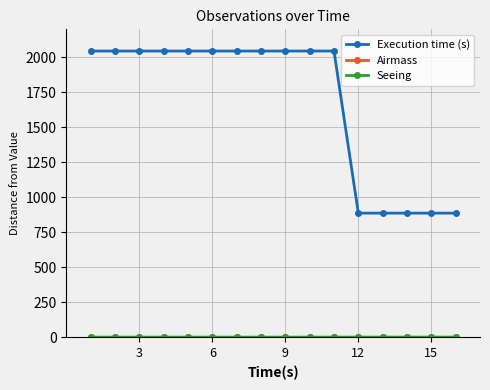

How many values in the Execution time (s) series are below 2045?

5